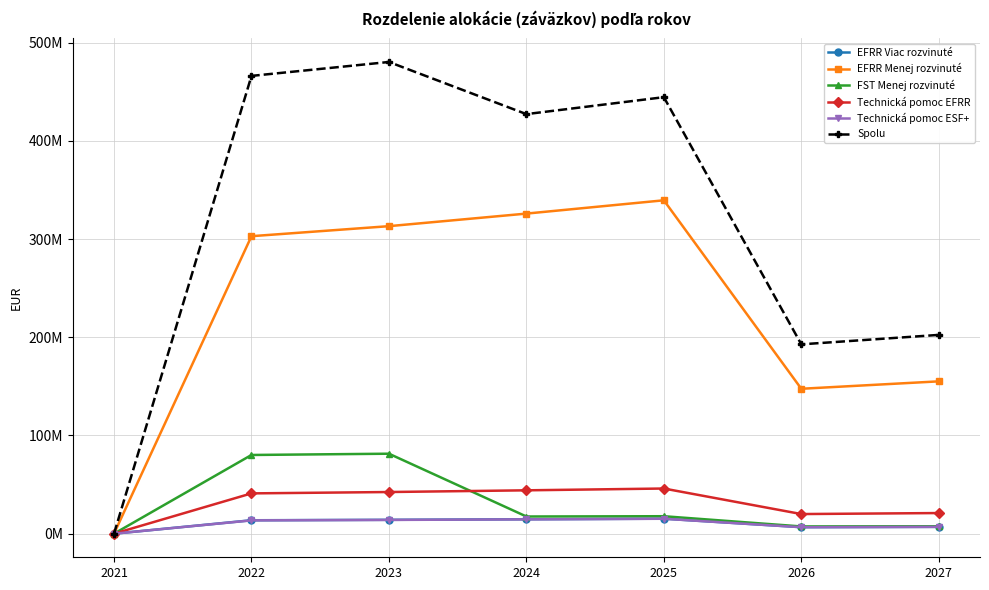

True or false: EFRR Menej rozvinuté and EFRR Viac rozvinuté cross at least once.

False